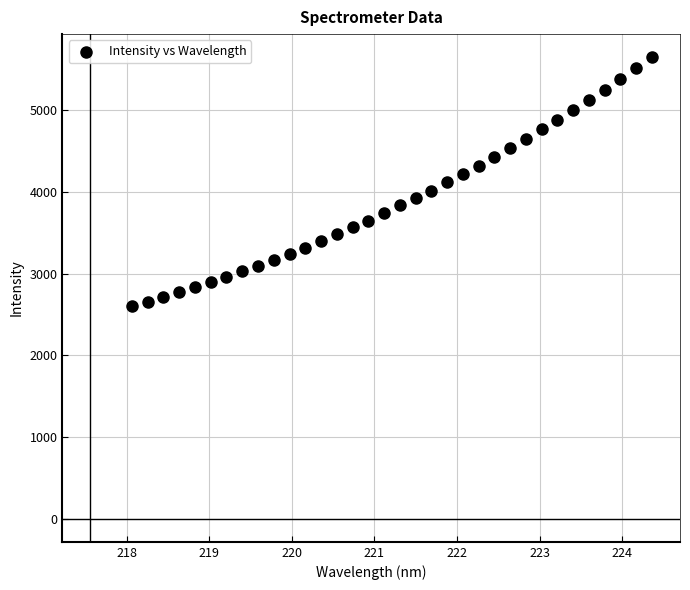

What is the range of X values (max minus min)?

6.3